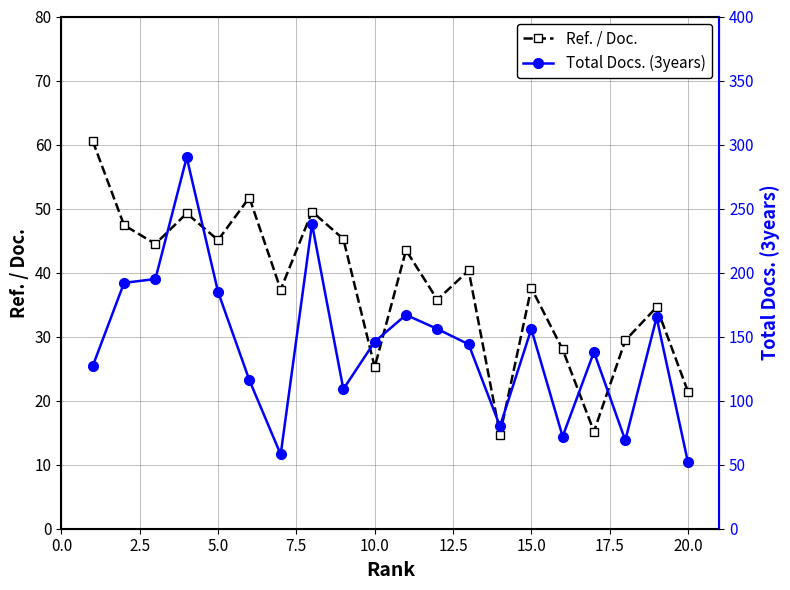

True or false: Ref. / Doc. has a value of 38.8 at 10.0.

False